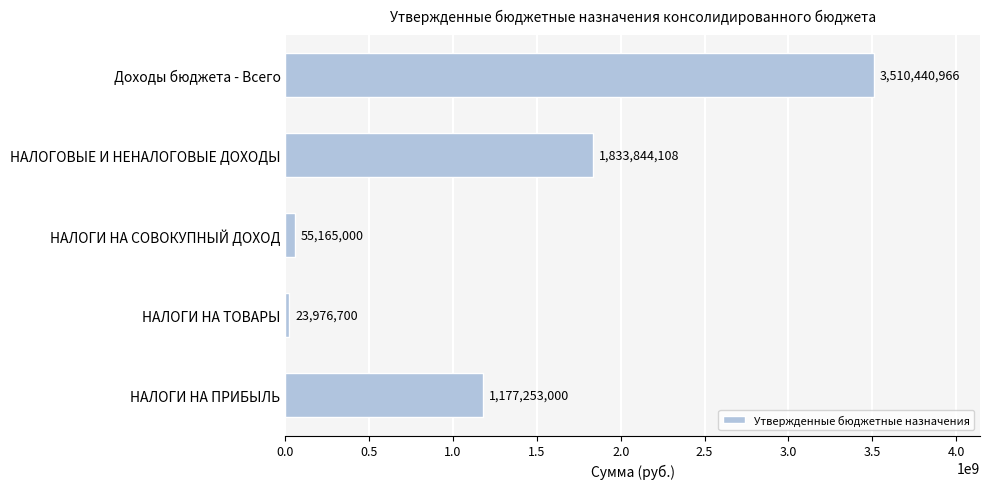

How many bars are there in total?

5